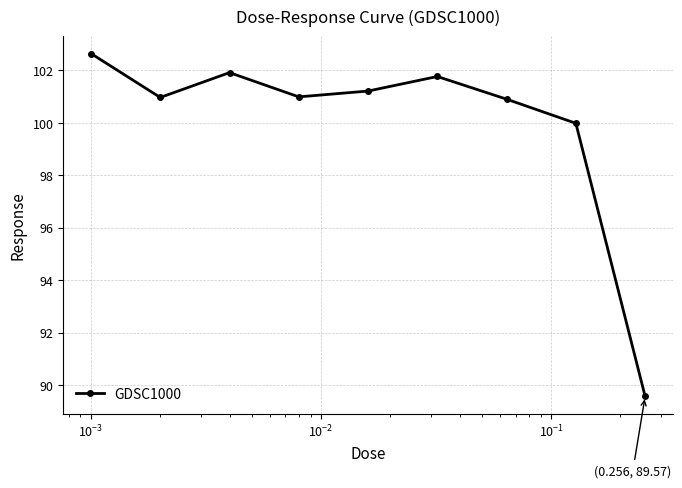

What is the difference between the maximum and minimum values?

13.1